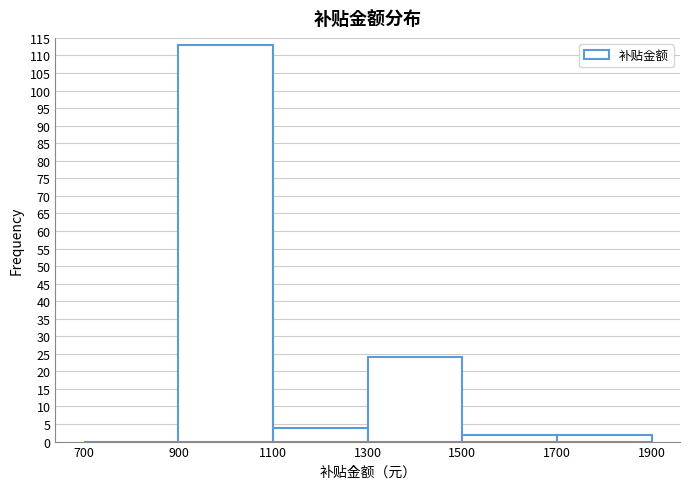

How tall is the bar that spans 1500 to 1700 on the x-axis? The values are not printed on the chart, so give them approximately, as read against the axis.

2